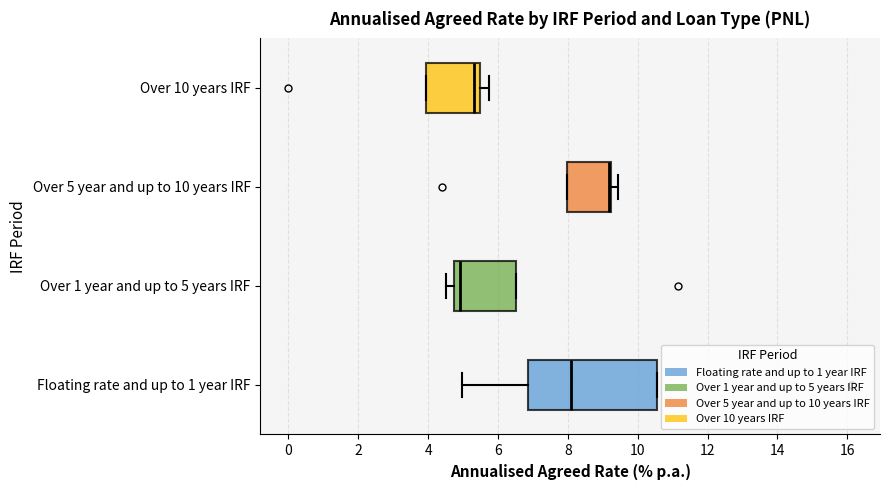

Which box is the widest, from its left edge to its right edge?

Floating rate and up to 1 year IRF